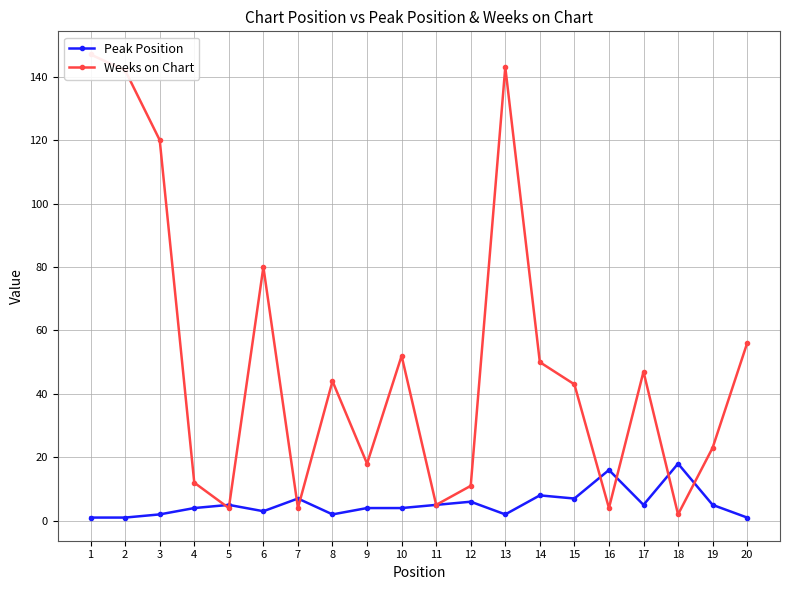

How many interior local valleys does the Peak Position series have?

5